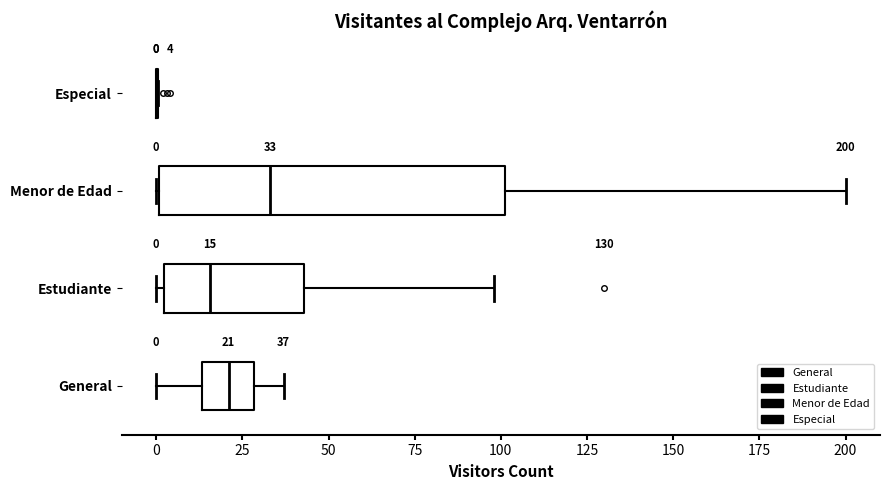

Comparing the boxes themselves (not the whiskers), which one is the widest?

Menor de Edad